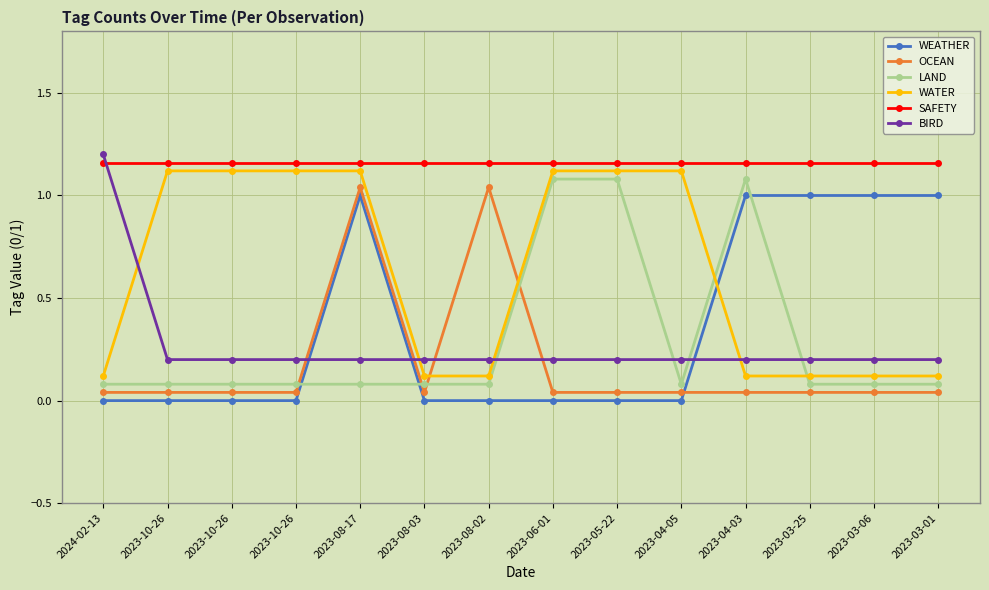

What is the maximum value shown in the chart?

1.2